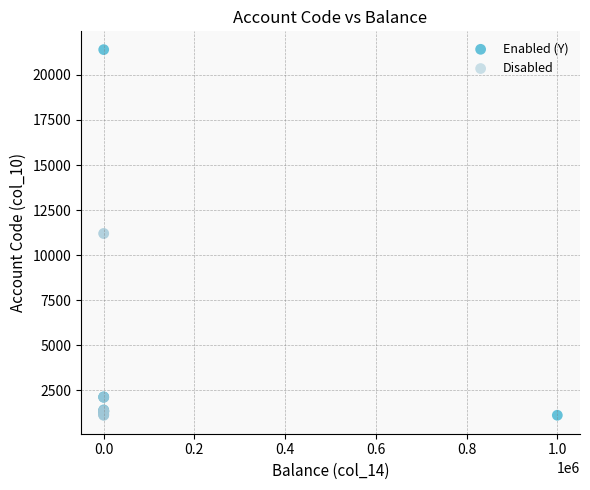

Which series reaches the maximum Y coordinate?

Enabled (Y)